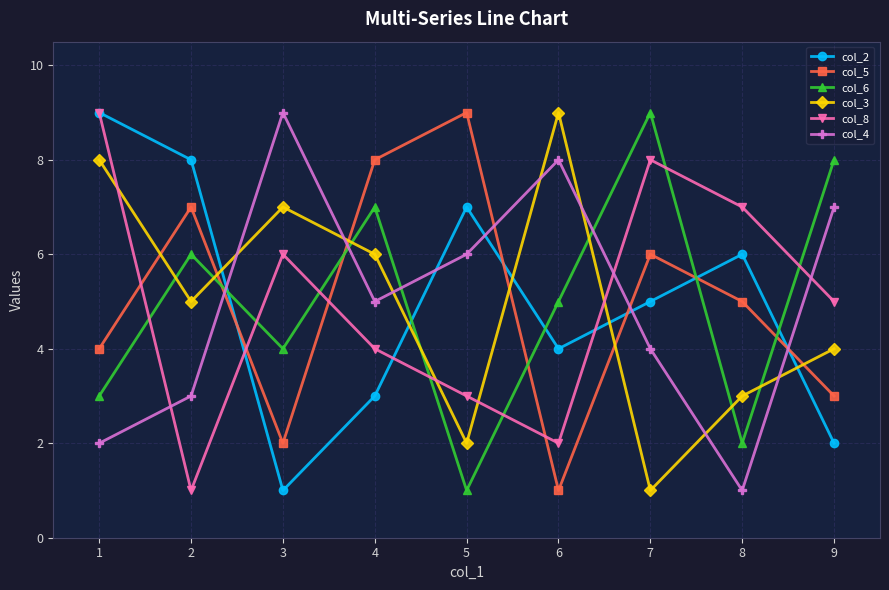

How many values in the col_4 series are below 5?

4